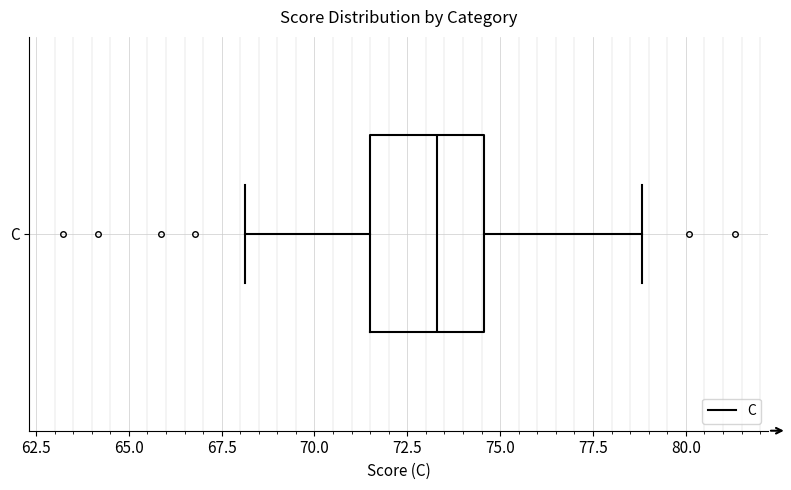

Where is the right edge of the box for C on the x-axis? The values are not printed on the chart, so give them approximately, as read against the axis.

74.5